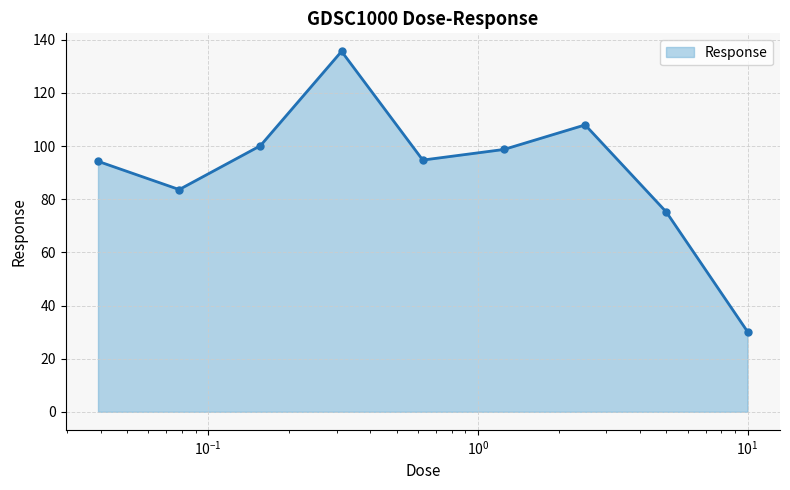

What is the value of the 6th point from the left?

98.7